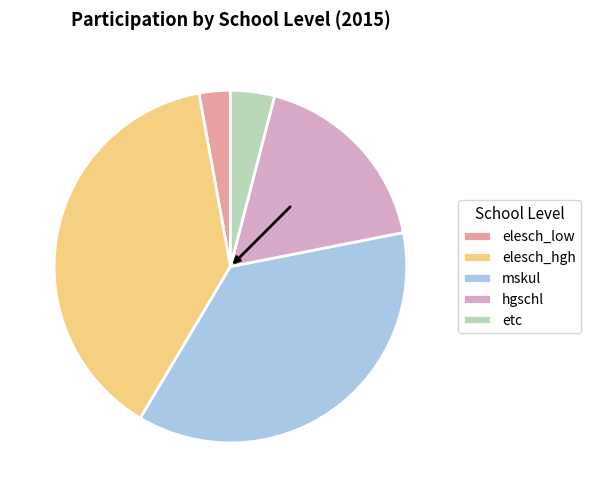

True or false: hgschl accounts for 18% of the total.

True